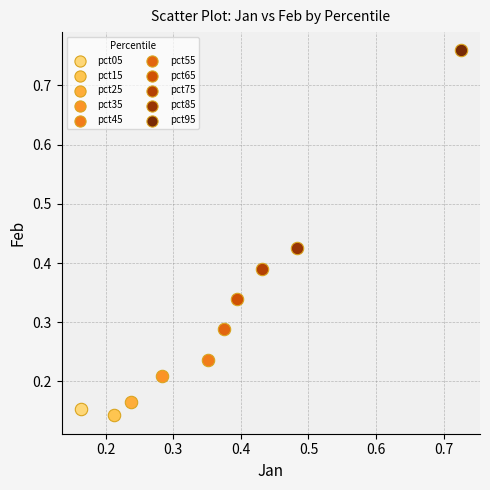

What are all the series names shown in the legend?

pct05, pct15, pct25, pct35, pct45, pct55, pct65, pct75, pct85, pct95